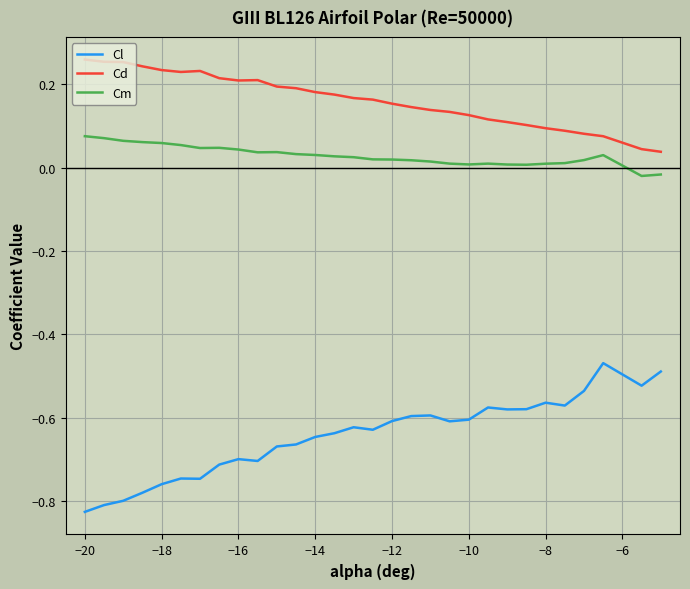

List the series in order of their overall mean, lowest first.

Cl, Cm, Cd